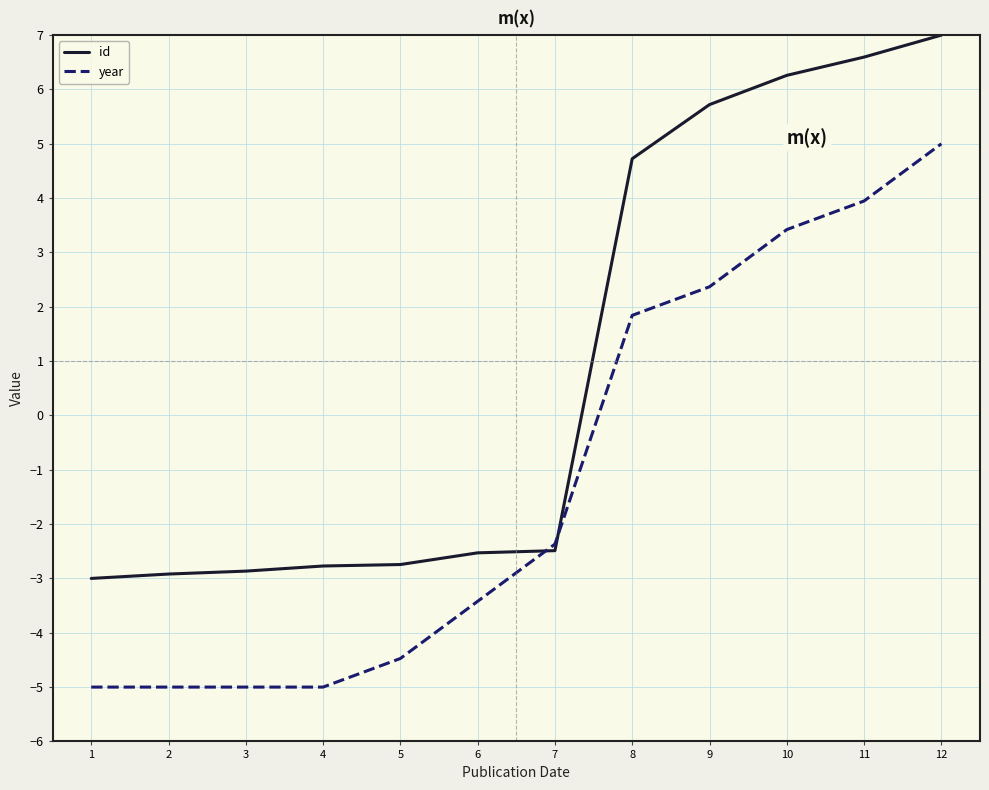

List the series in order of their peak value, lowest first.

year, id